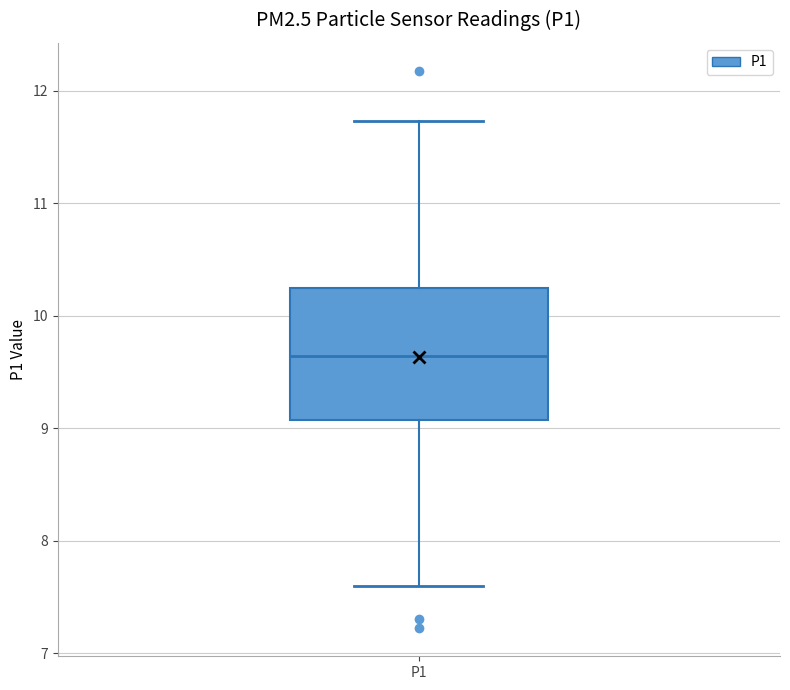

Where is the upper edge of the box for P1 on the y-axis? The values are not printed on the chart, so give them approximately, as read against the axis.

10.2